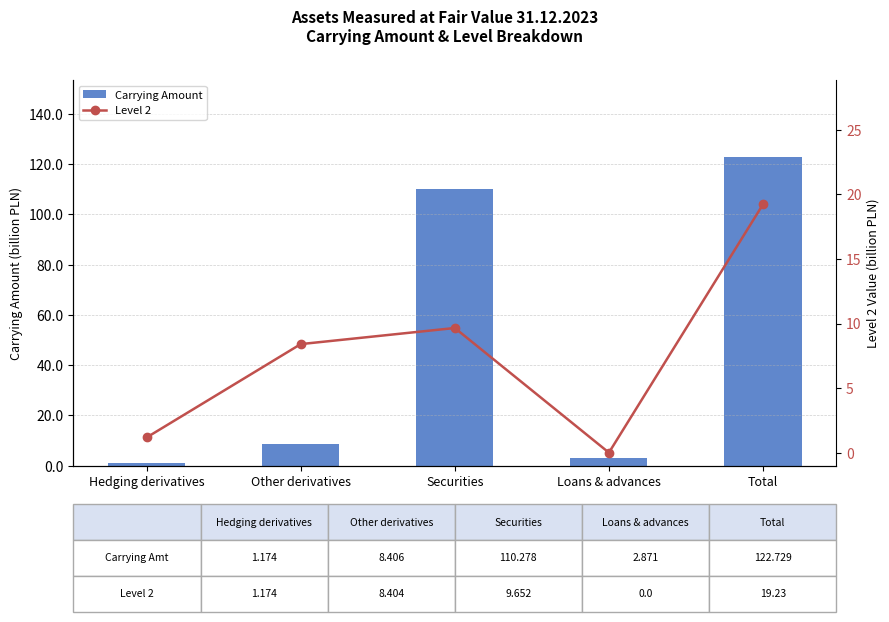

Read the Level 2 value at Securities.

9.7